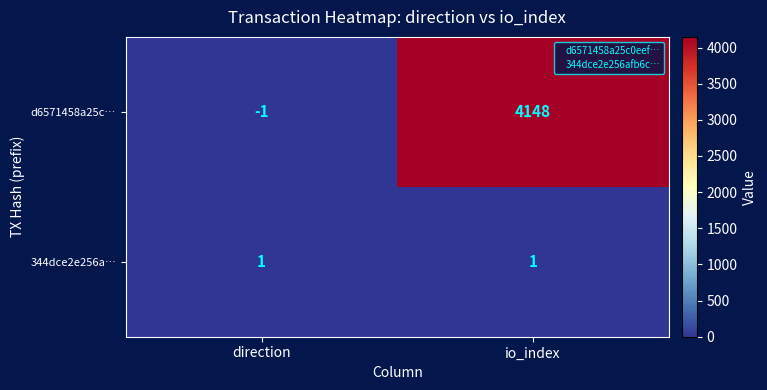

What is the greatest value displayed?

4148